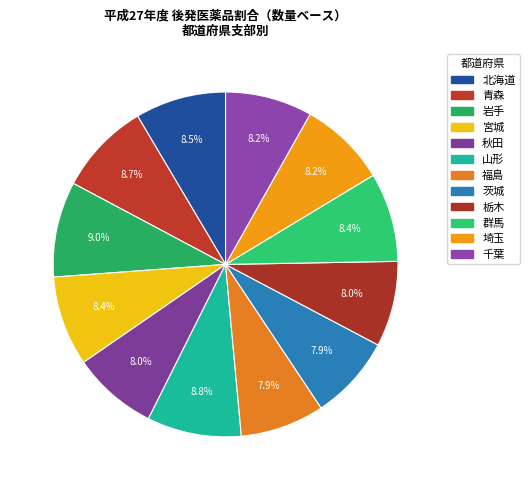

How many slices are in this pie chart?

12